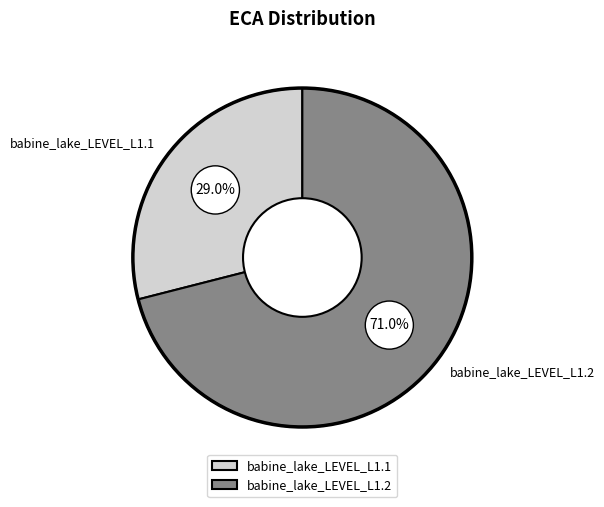

Which has a higher value, babine_lake_LEVEL_L1.2 or babine_lake_LEVEL_L1.1?

babine_lake_LEVEL_L1.2